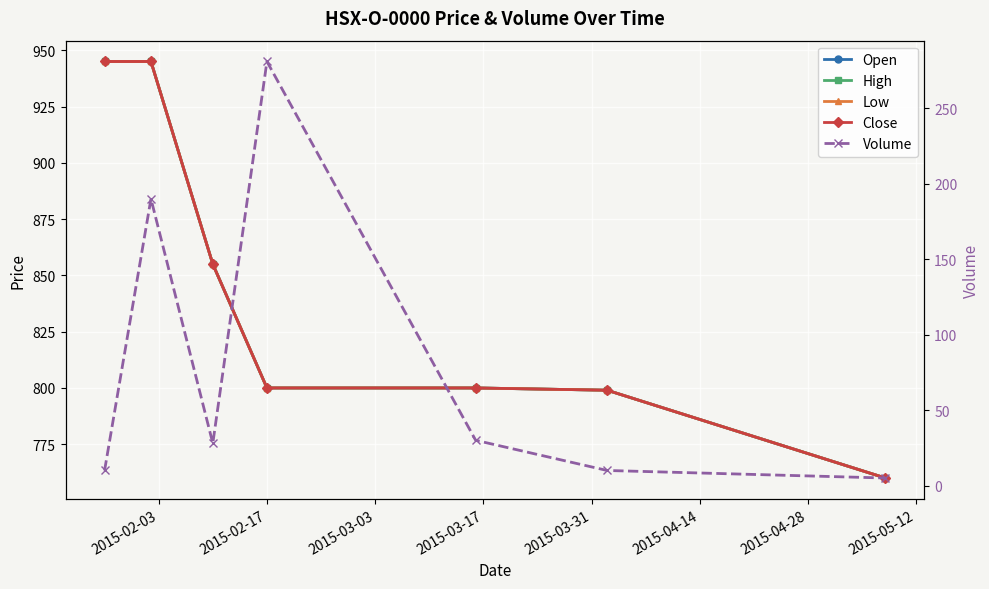

The Open series shows 800 at 2015-02-17. True or false?

True